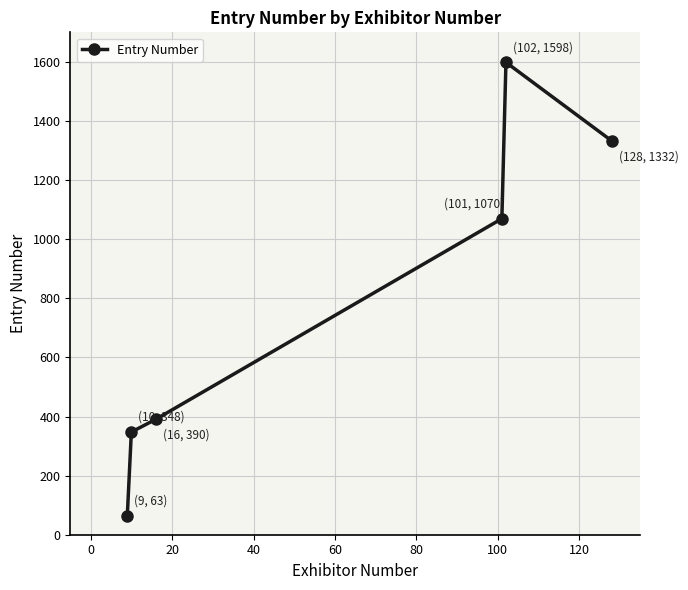

How many series are shown in this chart?

1